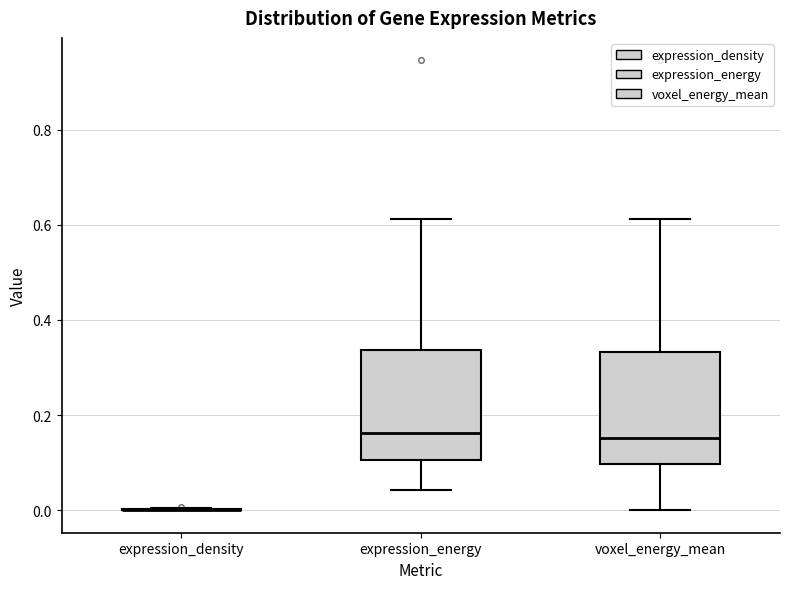

Where is the lower edge of the box for voxel_energy_mean on the y-axis? The values are not printed on the chart, so give them approximately, as read against the axis.

0.10